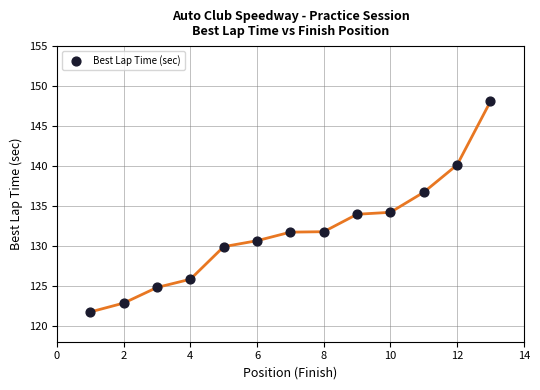

What is the range of Y values (max minus min)?

26.4